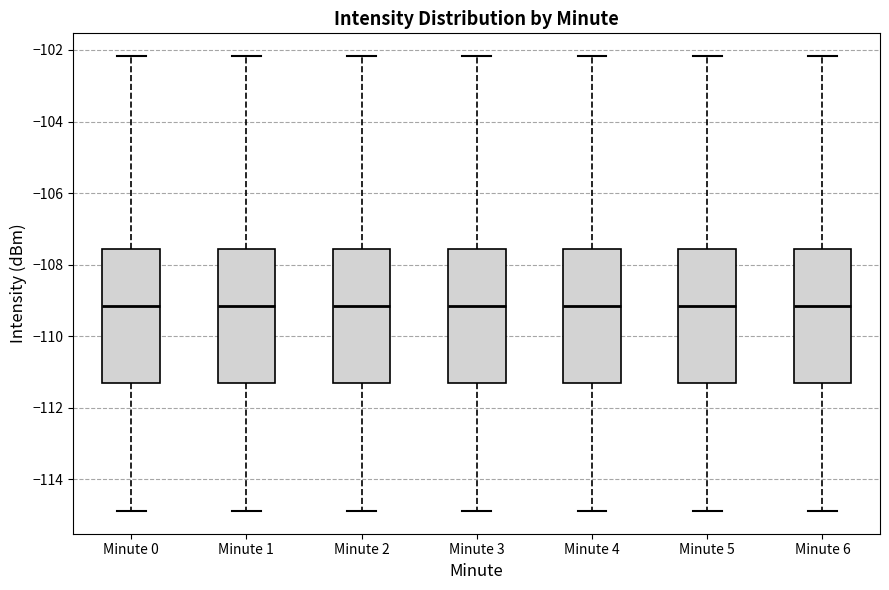

Where does the median line of the box for Minute 1 sit on the y-axis? The values are not printed on the chart, so give them approximately, as read against the axis.

-109.2